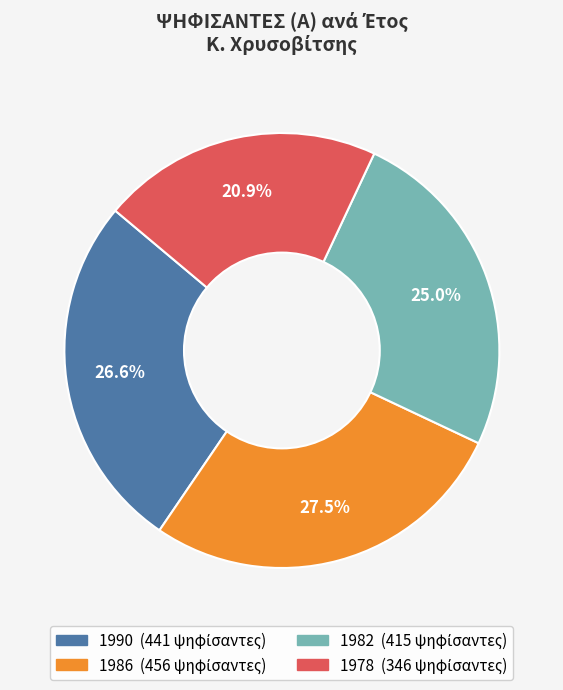

What is the ratio of the value at 1986 to the value at 1990?

1.0